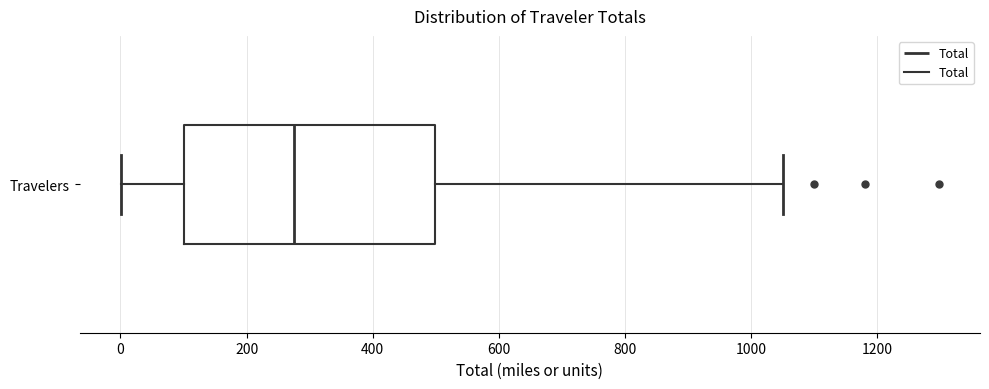

Read this box plot against the x-axis: the position of the median line, the range covered by the box, and the ends of both whiskers. The values are not printed on the chart, so give them approximately, as read against the axis.

median 280, box 100 to 500, whiskers 0 to 1060